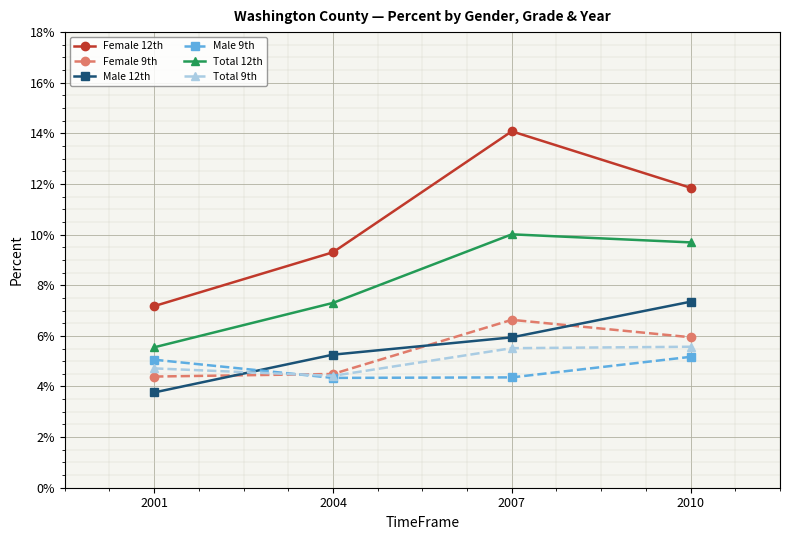

List the labels in order of Total 9th value, largest first.

2010, 2007, 2001, 2004